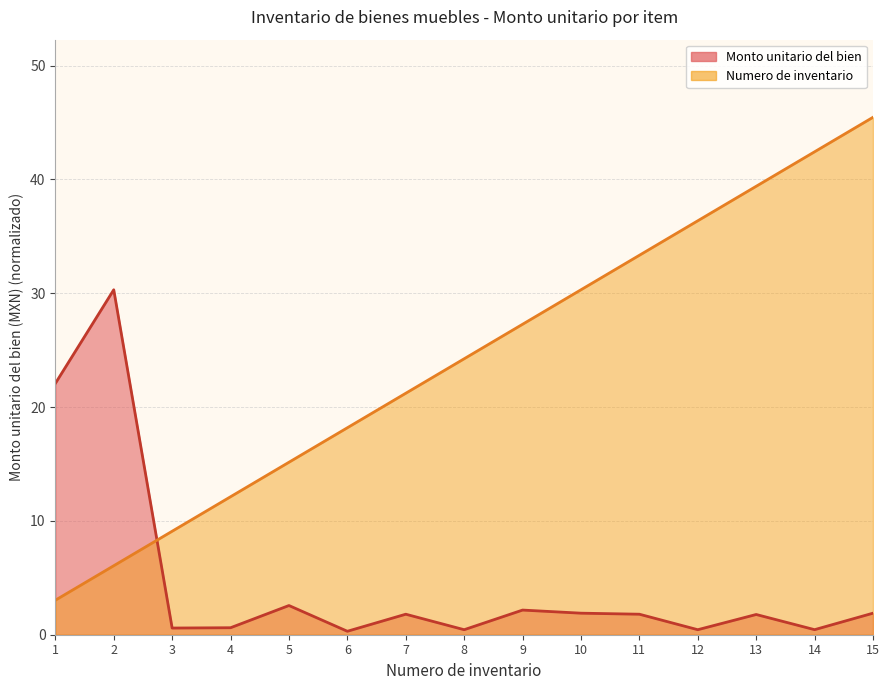

What is the total value across all series at 15?

46.9